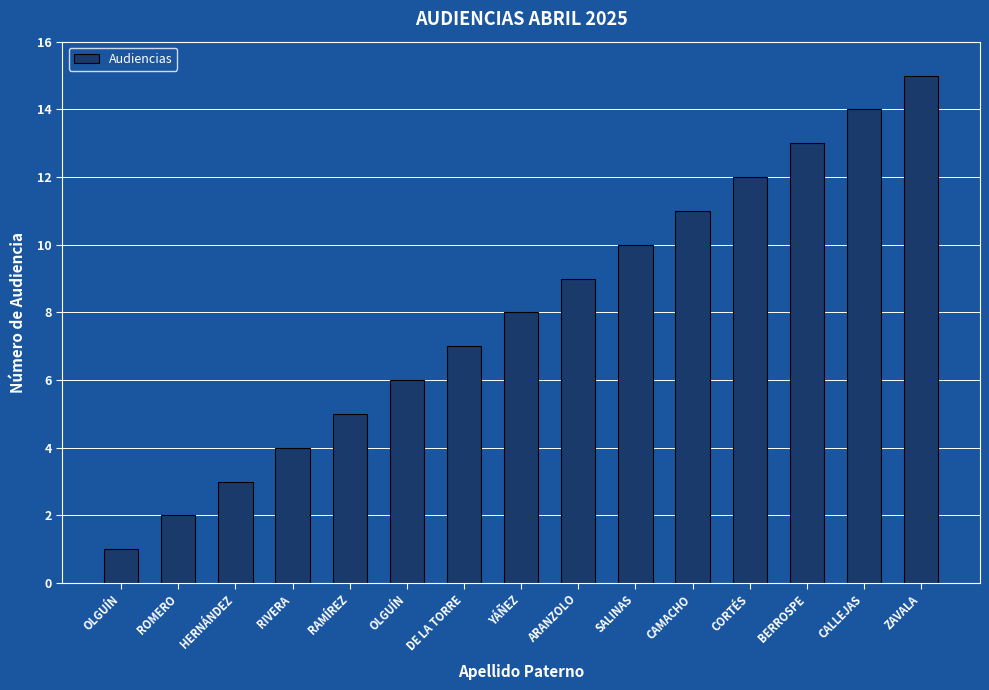

How many bars are there in total?

15